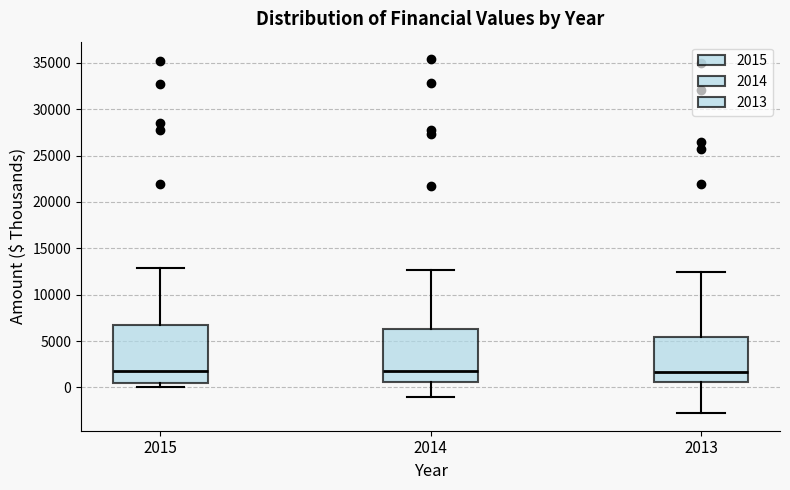

Where is the upper edge of the box at x = 2013 on the y-axis? The values are not printed on the chart, so give them approximately, as read against the axis.

5500